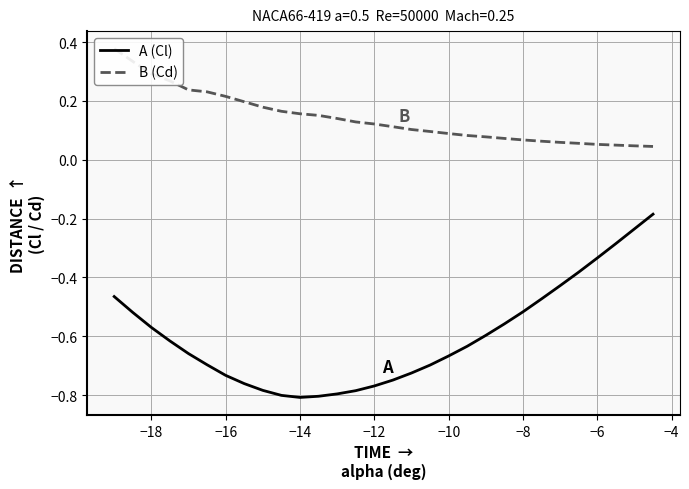

Is it true that A (Cl) equals -1.1 at −16?

False